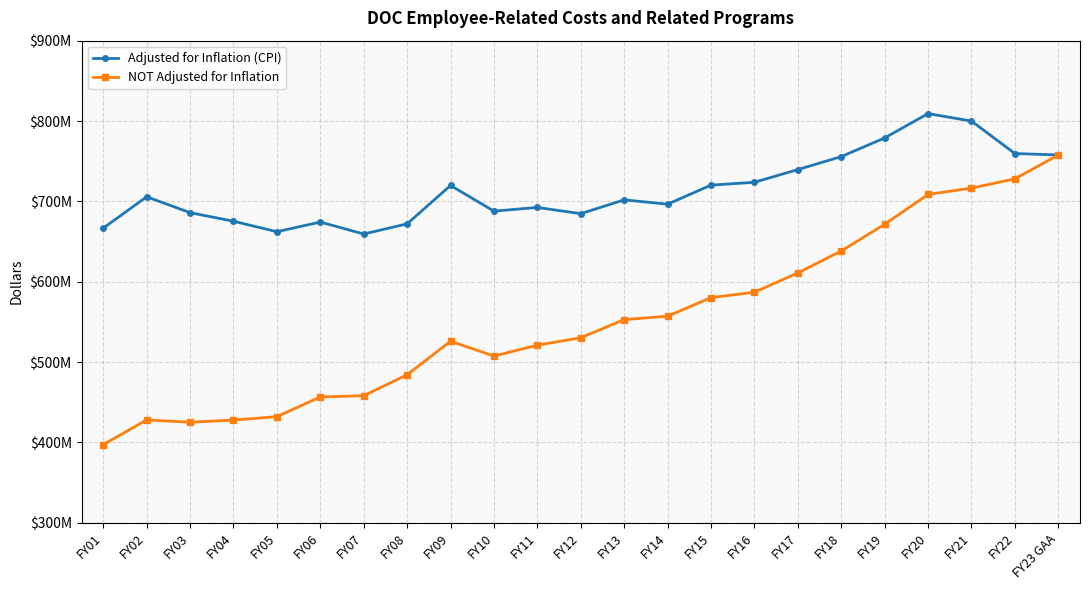

Where does the Adjusted for Inflation (CPI) series first go above 701929066?

FY02